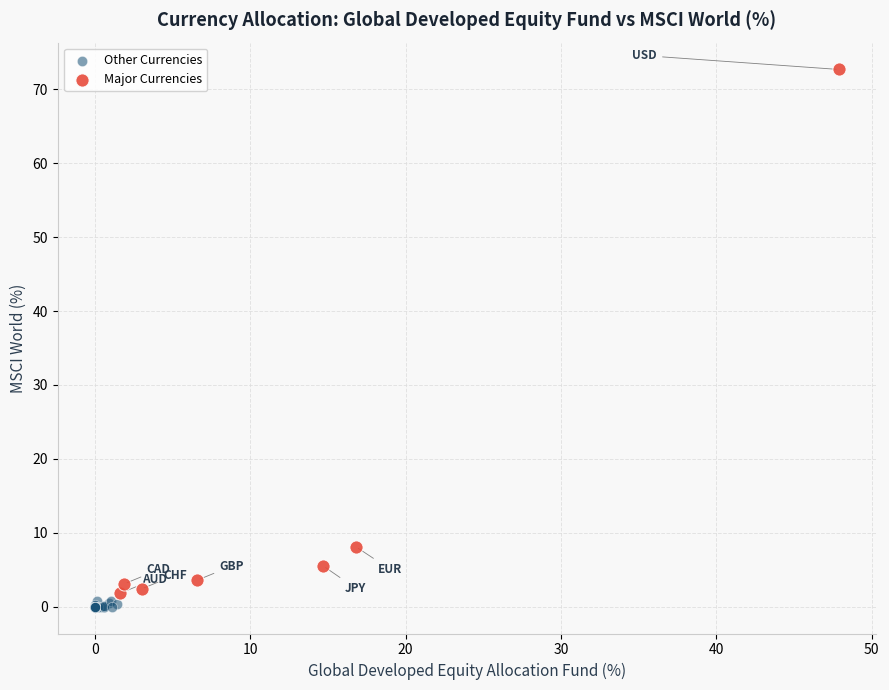

Which series contains the highest Y value?

Major Currencies